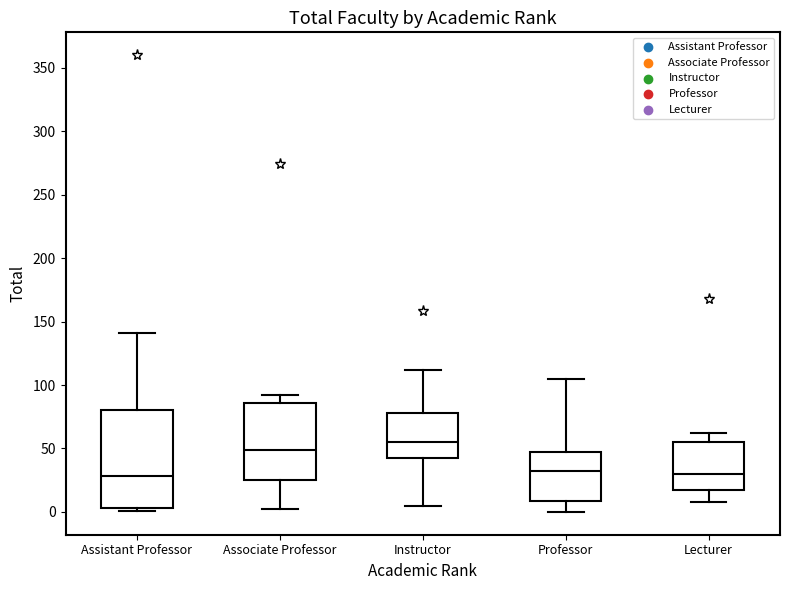

Which box has the highest median line?

Instructor